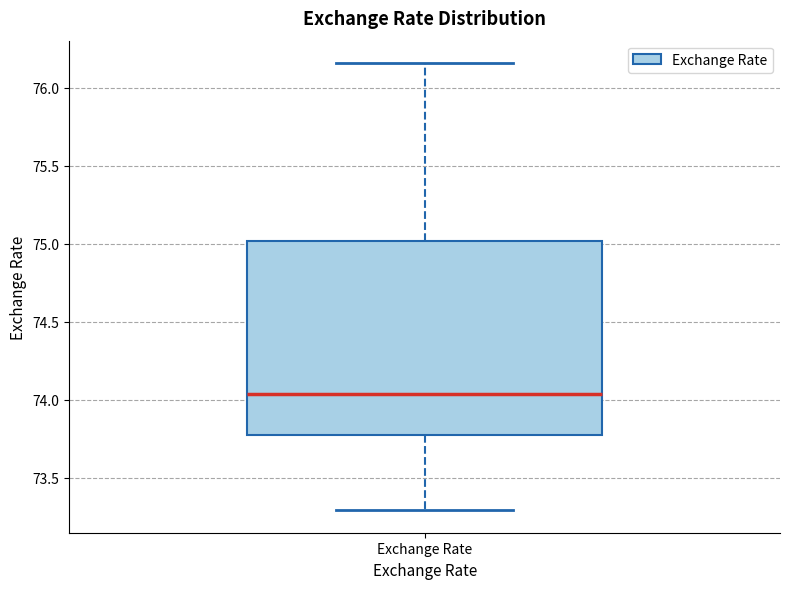

Where does the upper whisker of the box for Exchange Rate end on the y-axis? The values are not printed on the chart, so give them approximately, as read against the axis.

76.15